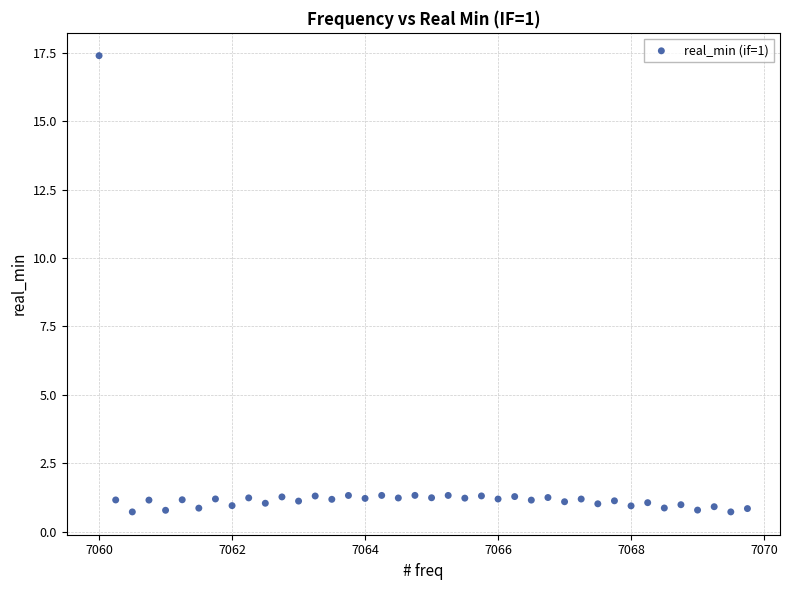

What is the range of X values (max minus min)?

9.8